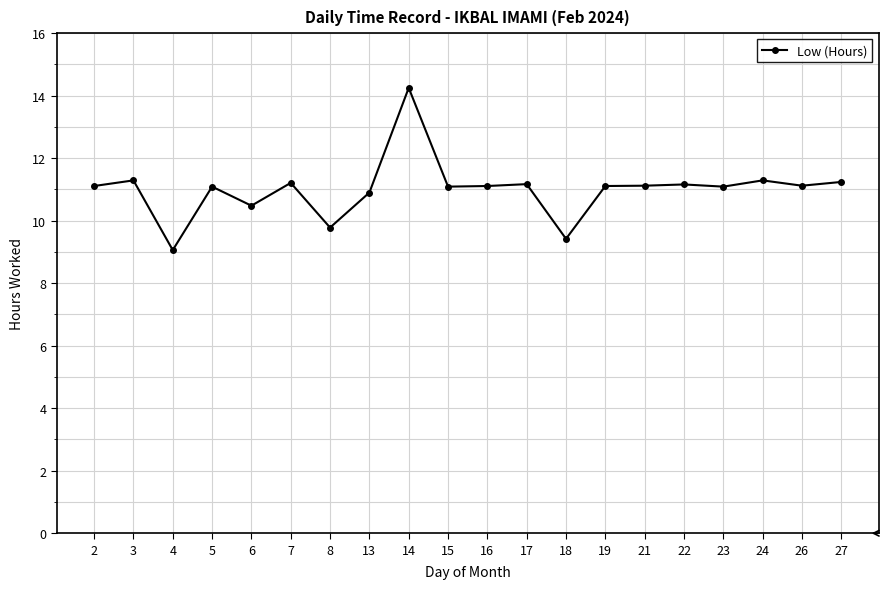

The chart shows a value of 5.3 at 6. True or false?

False